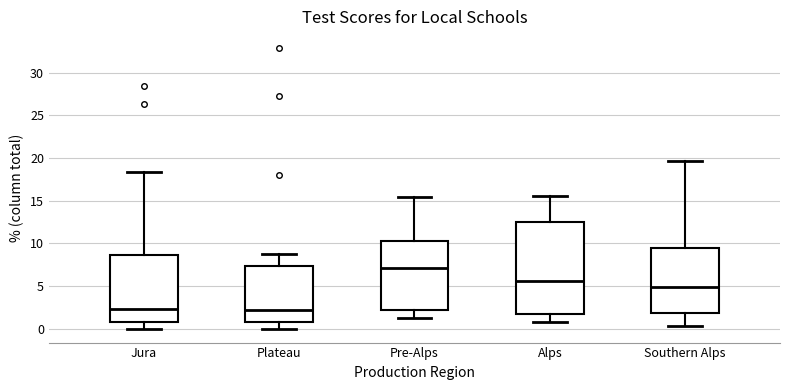

Which box has the highest median line?

Pre-Alps